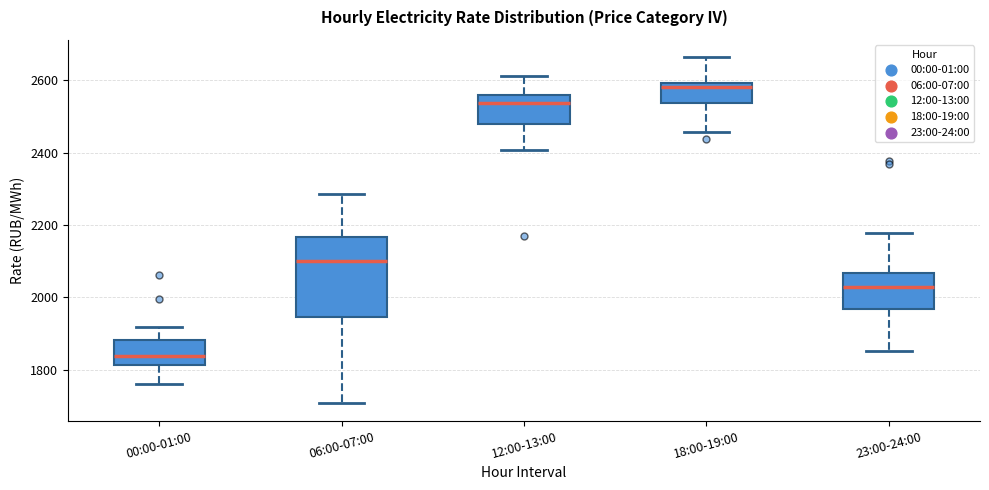

Comparing the boxes themselves (not the whiskers), which one is the tallest?

06:00-07:00